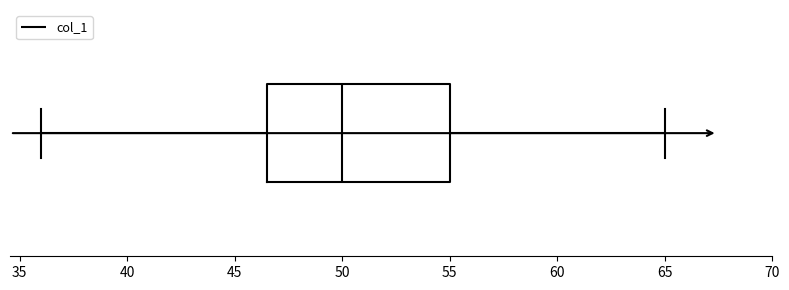

Read this box plot against the x-axis: the position of the median line, the range covered by the box, and the ends of both whiskers. The values are not printed on the chart, so give them approximately, as read against the axis.

median 50.0, box 46.5 to 55.0, whiskers 36.0 to 65.0